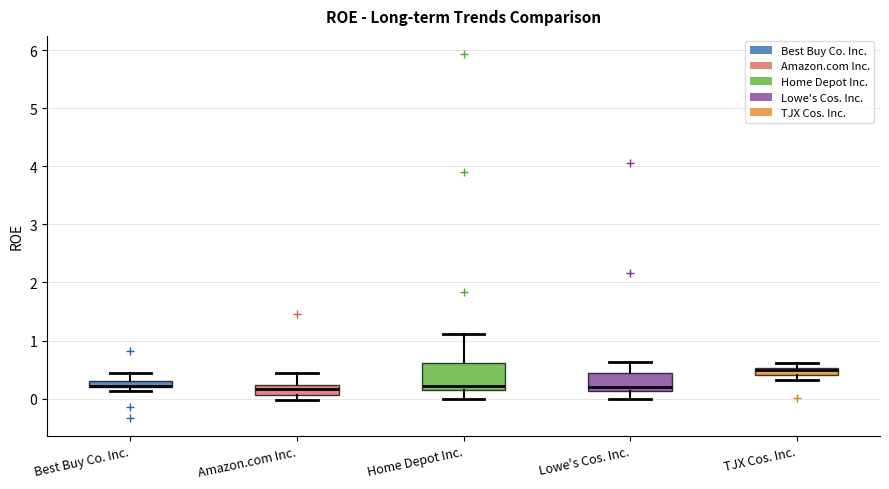

Comparing the boxes themselves (not the whiskers), which one is the tallest?

Home Depot Inc.